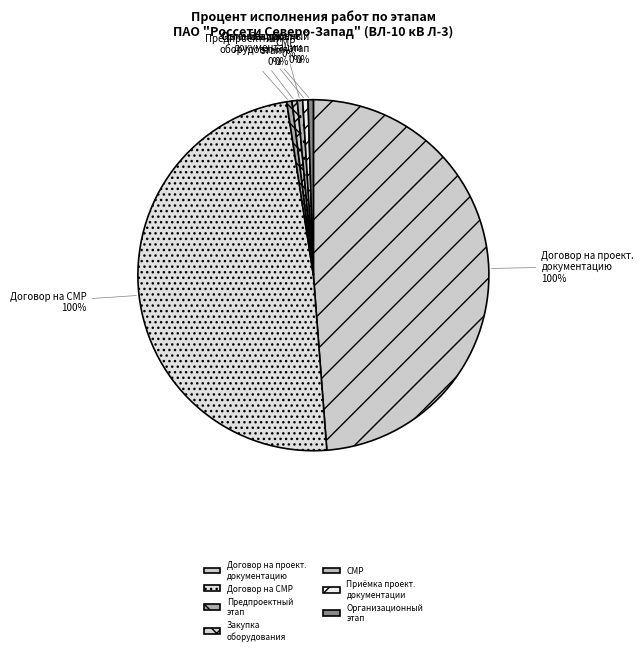

The Выполнение строительно-монтажных работ slice represents 1% of the pie. True or false?

False